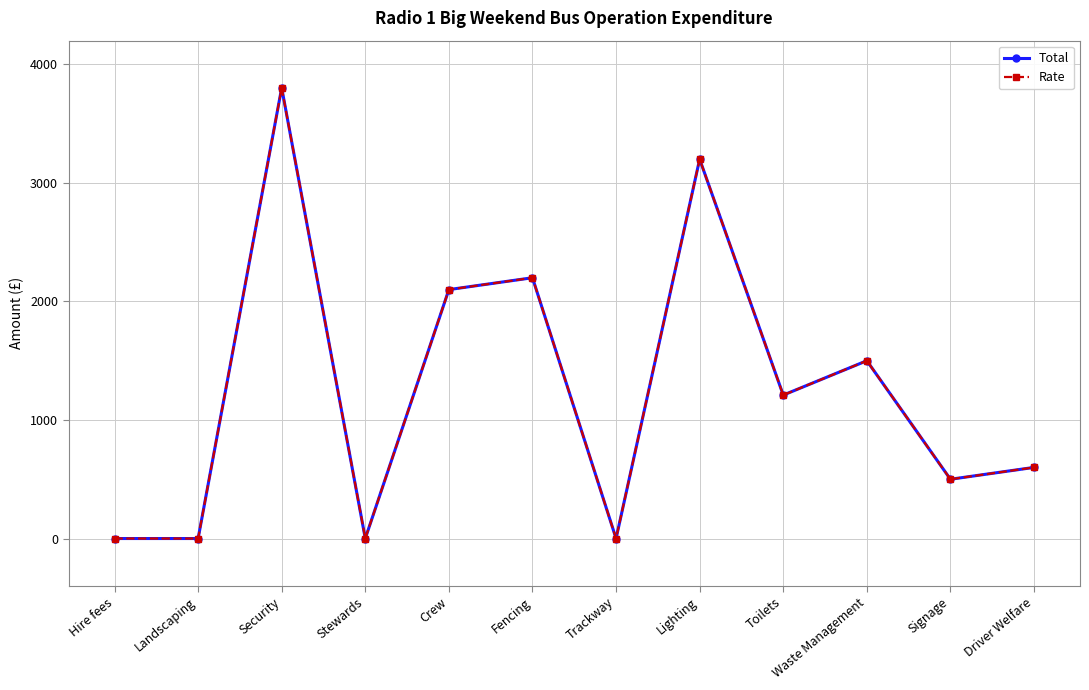

Is this an area chart (filled region under the line)?

No